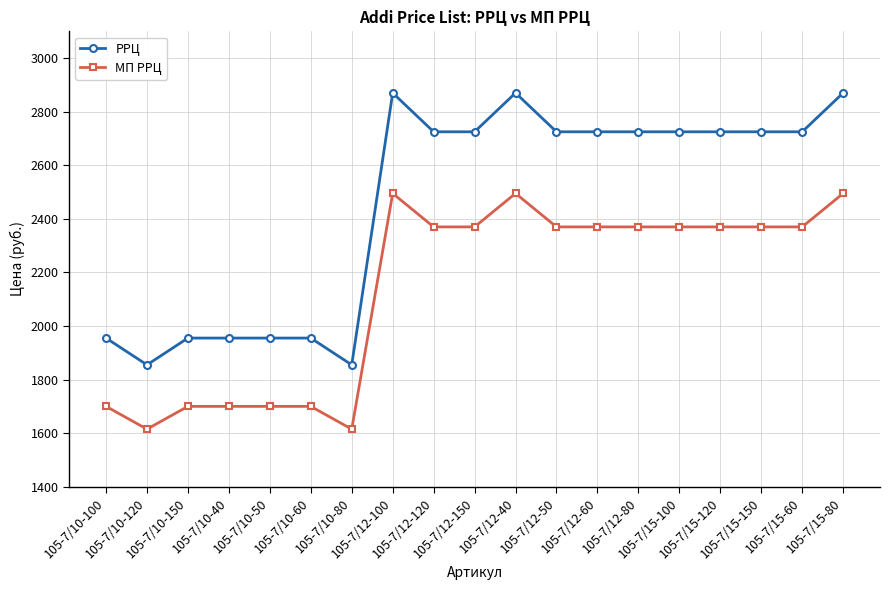

What is the label of the 16th point from the left?

105-7/15-120